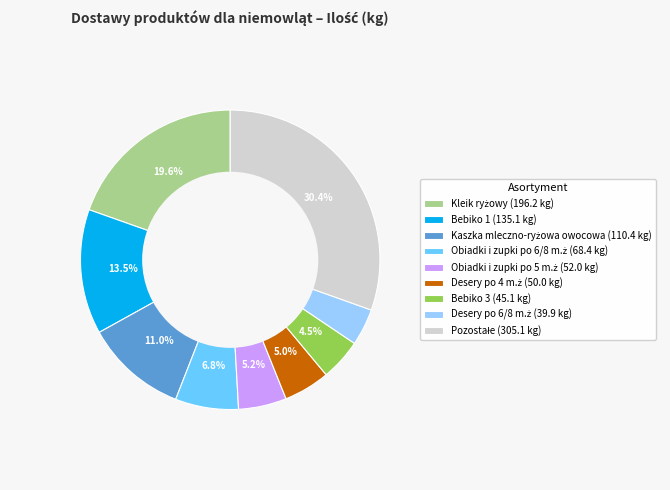

Is there a majority slice in this chart?

No